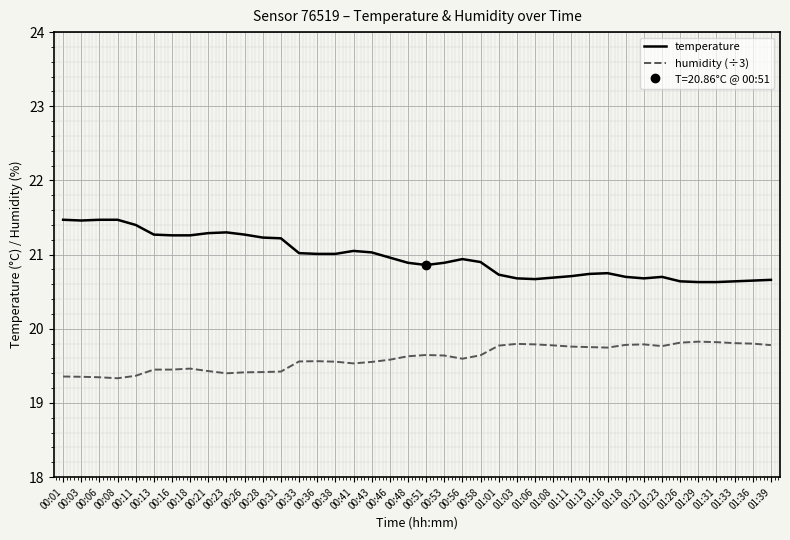

True or false: temperature has more than 0 points higher than both neighbors.

True